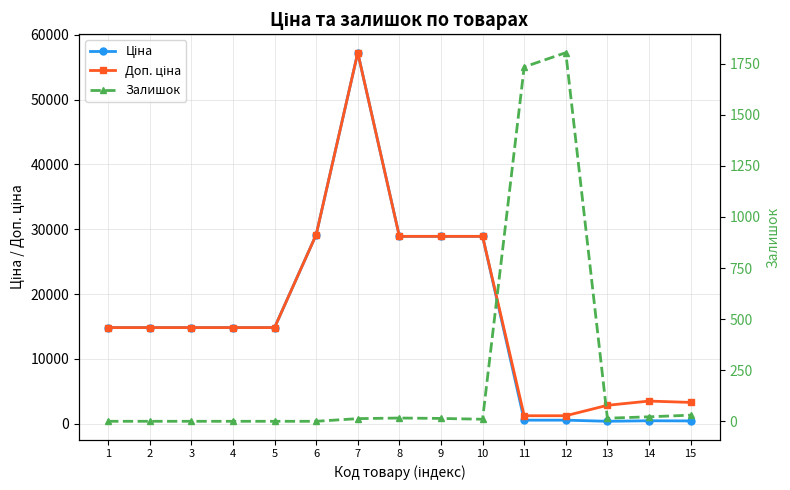

What is the spread (max minus min) of values at 7?

57245.0